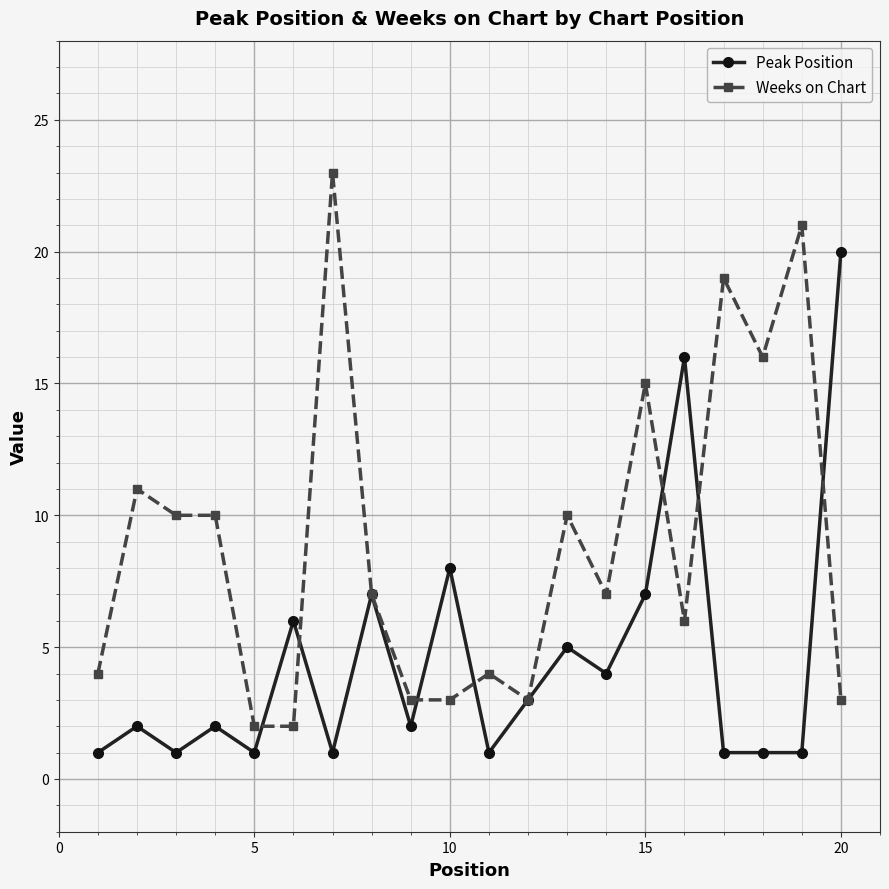

Reading left to right, list all the values displayed in this chart.

Peak Position: 1	2	1	2	1	6	1	7	2	8	1	3	5	4	7	16	1	1	1	20
Weeks on Chart: 4	11	10	10	2	2	23	7	3	3	4	3	10	7	15	6	19	16	21	3